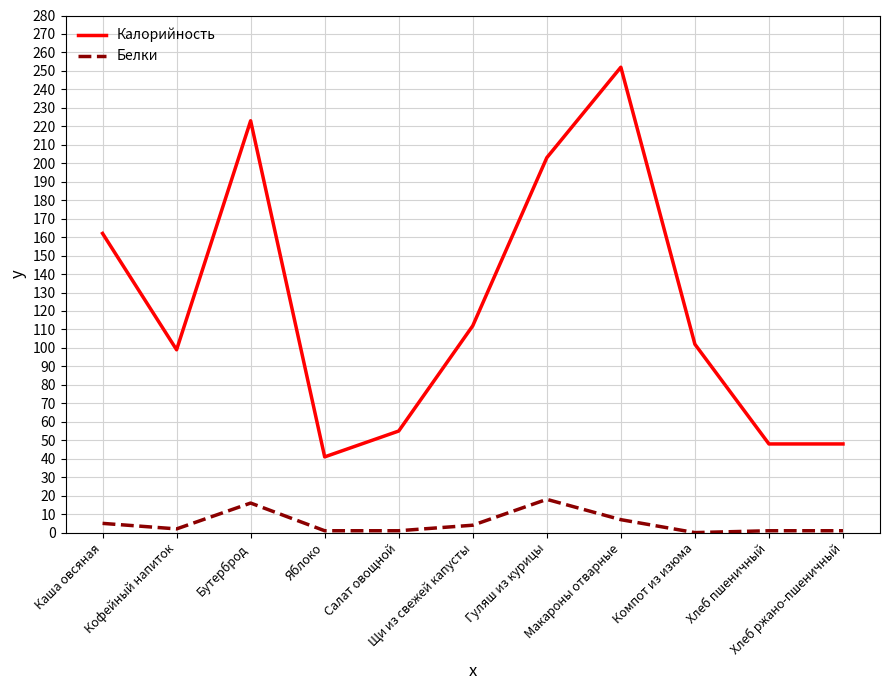

Which series has the widest spread of values?

Калорийность